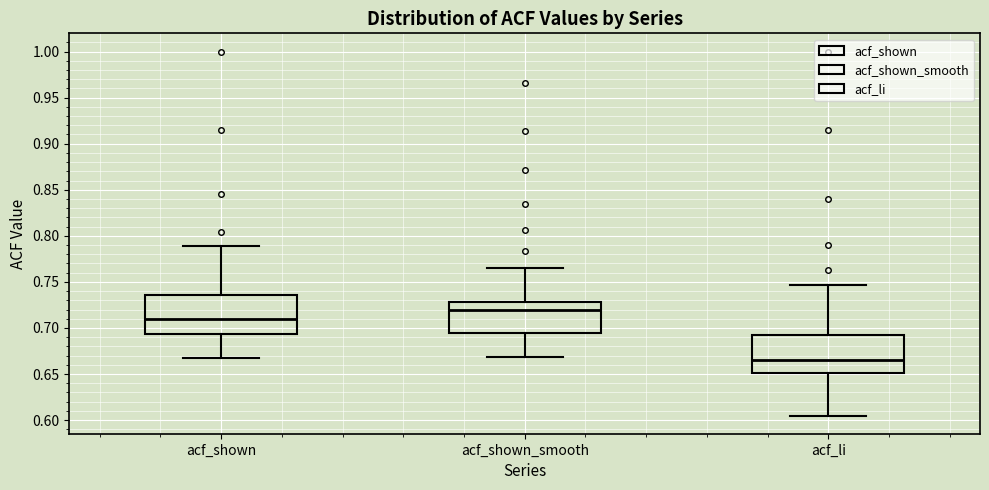

Which box has the lowest median line?

acf_li